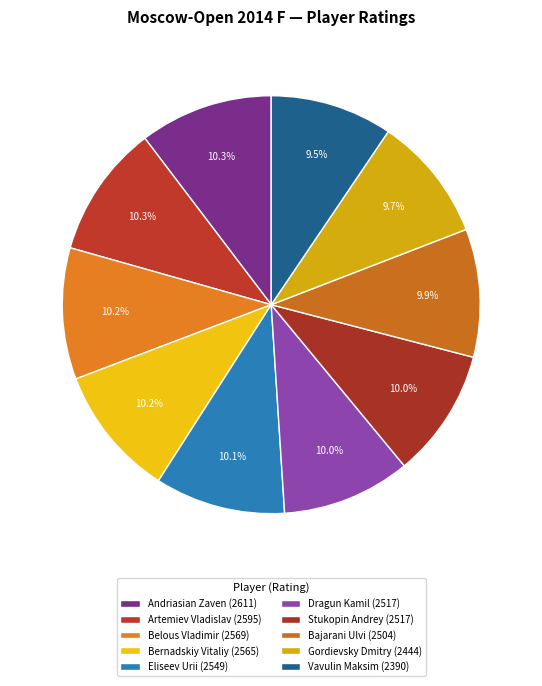

To the nearest percent, what is the difference between the largest and smallest slice percentages?

1%